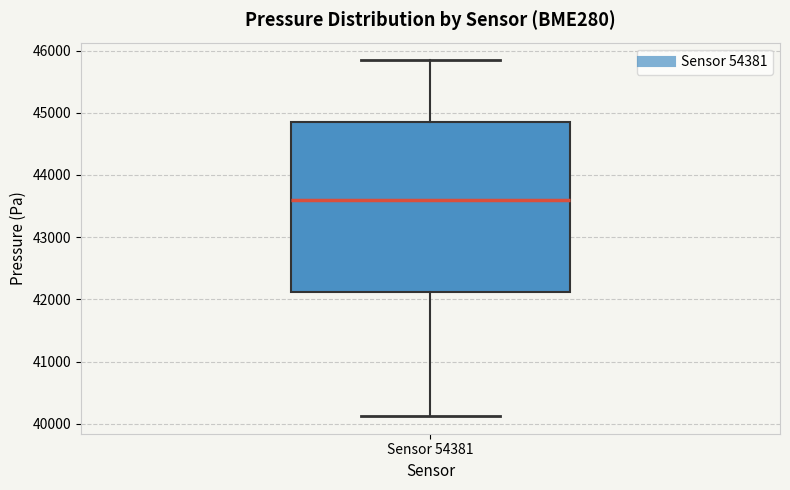

Transcribe this box plot: give where the median line is, the range the box spans, and where the two whiskers end, as read against the y-axis. The values are not printed on the chart, so give them approximately, as read against the axis.

median 43600, box 42100 to 44800, whiskers 40100 to 45800